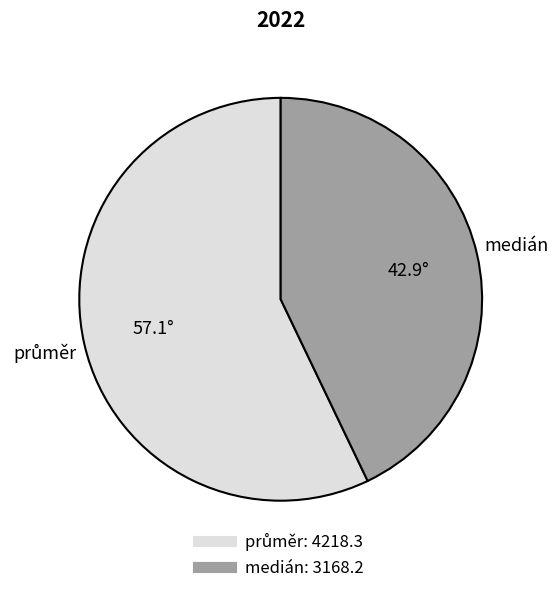

Which category has the smallest portion of the pie?

medián